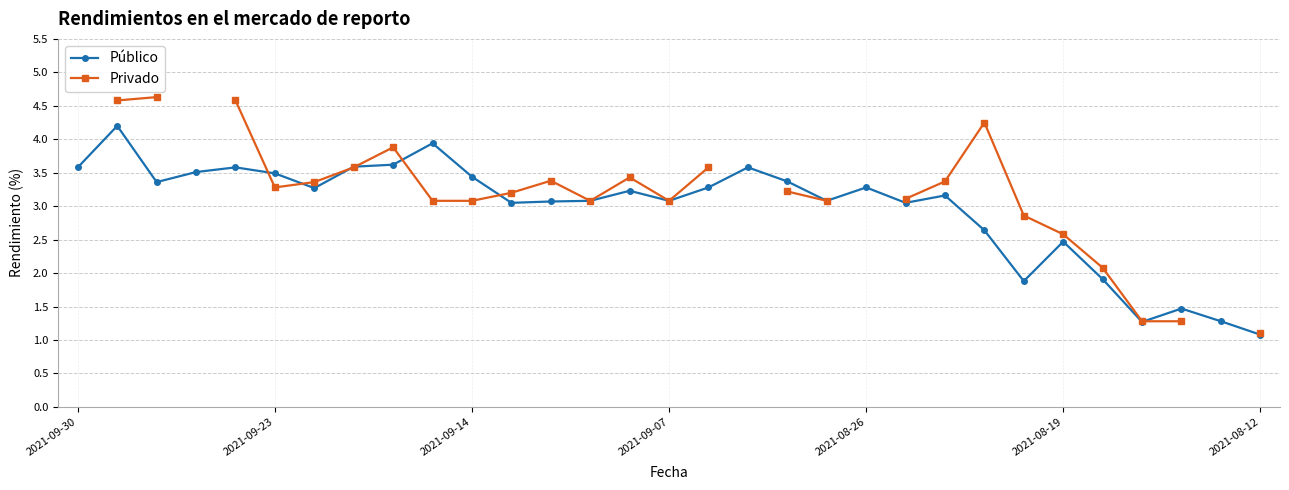

Which category has the lowest value in the Público series?

2021-08-12